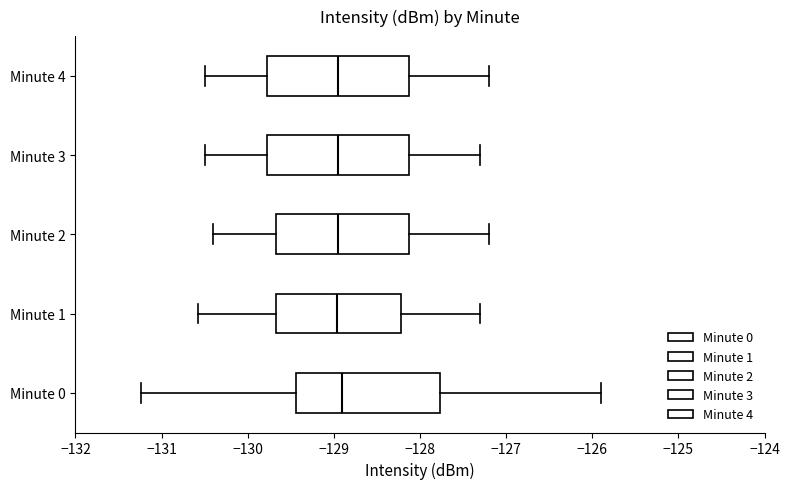

Where is the right edge of the box for Minute 0 on the x-axis? The values are not printed on the chart, so give them approximately, as read against the axis.

-127.8